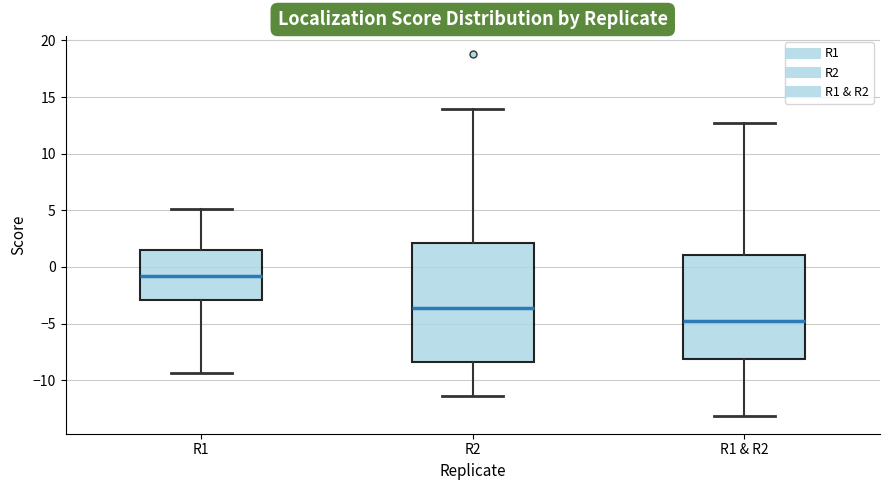

Reading left to right, transcribe this box plot: for each box, give where its median line is, the range the box spans, and where its two whiskers end, as read against the y-axis. The values are not printed on the chart, so give them approximately, as read against the axis.

R1: median -1.0, box -3.0 to 1.5, whiskers -9.5 to 5.0
R2: median -3.5, box -8.5 to 2.0, whiskers -11.5 to 14.0
R1 & R2: median -5.0, box -8.0 to 1.0, whiskers -13.0 to 12.5